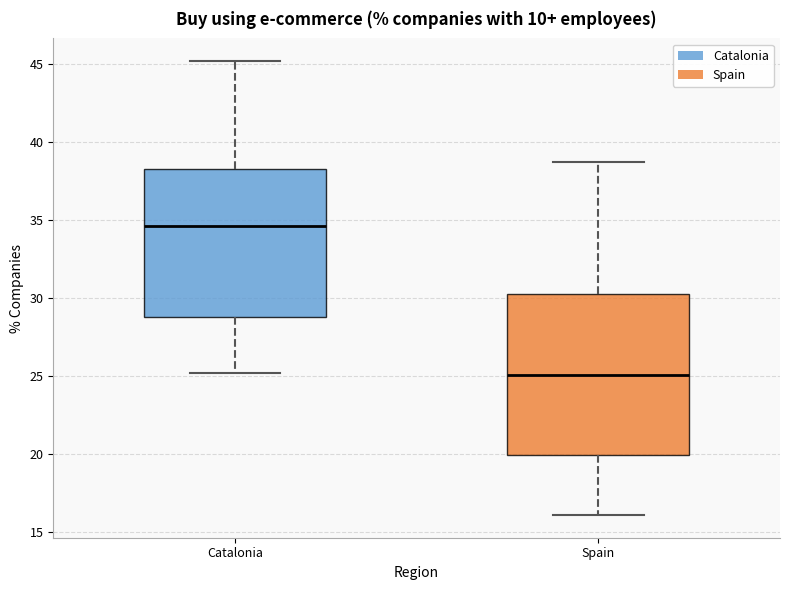

Which box's median line is the highest?

Catalonia